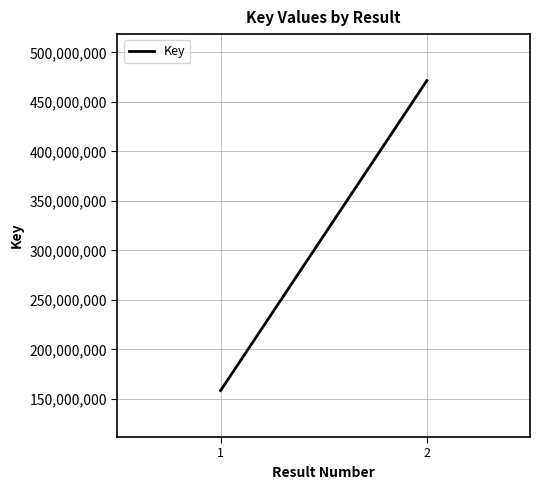

Reading right to left, what are all the values shown in this chart?

2=471540917	1=158422817